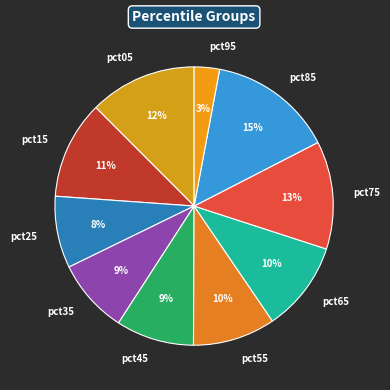

To the nearest percent, what is the average slice percentage?

10%